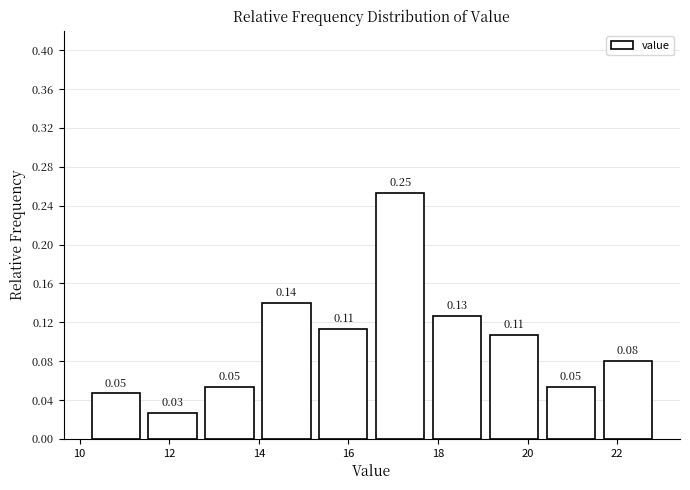

Which range on the x-axis has the tallest bar?

16.6 to 17.8